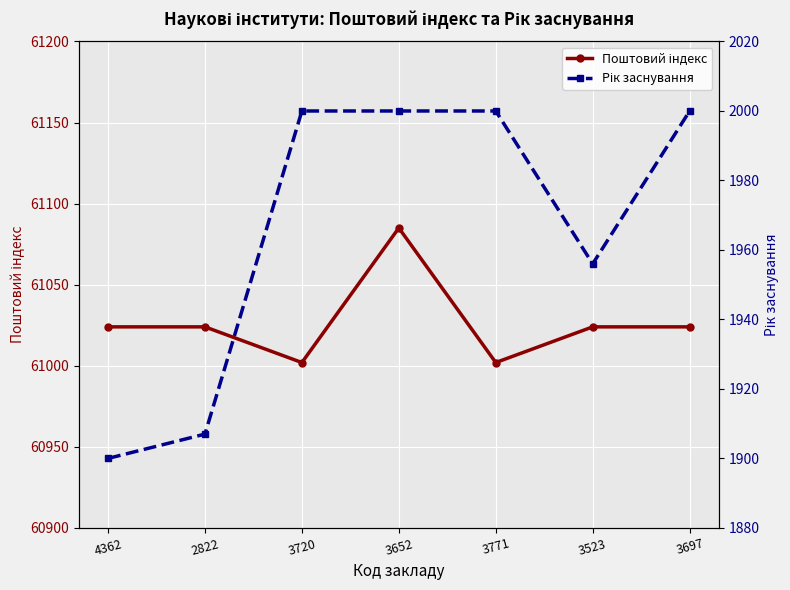

What is the total value across all series at 2822?

62931